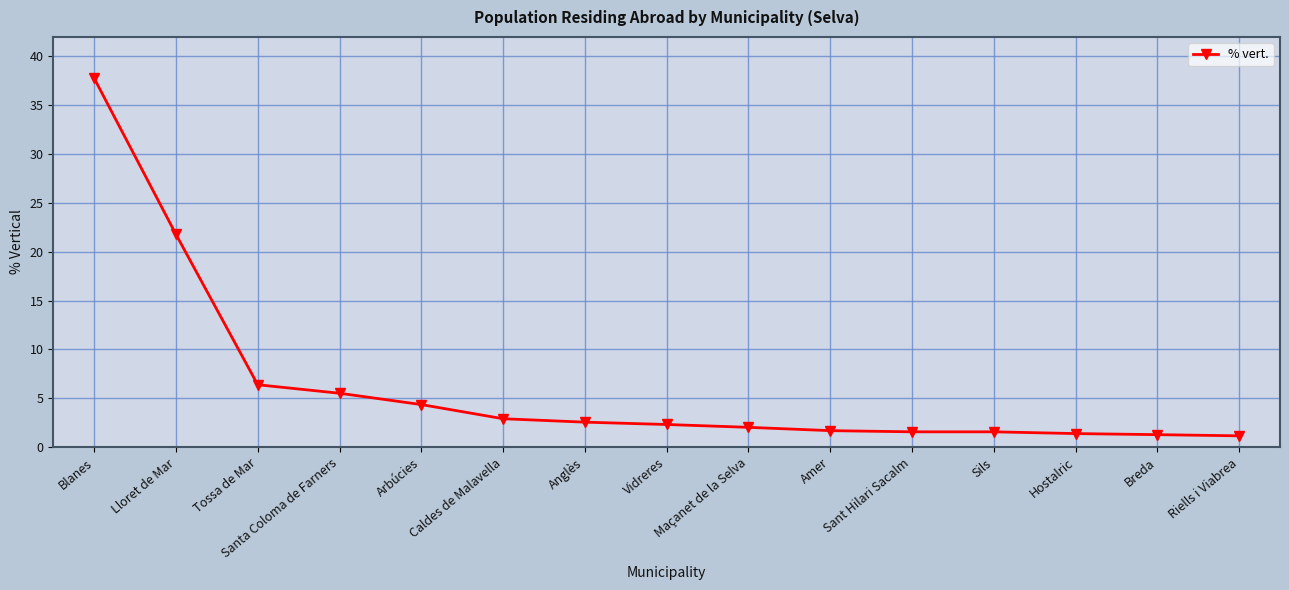

Where is the data nearest to the value 19?

Lloret de Mar